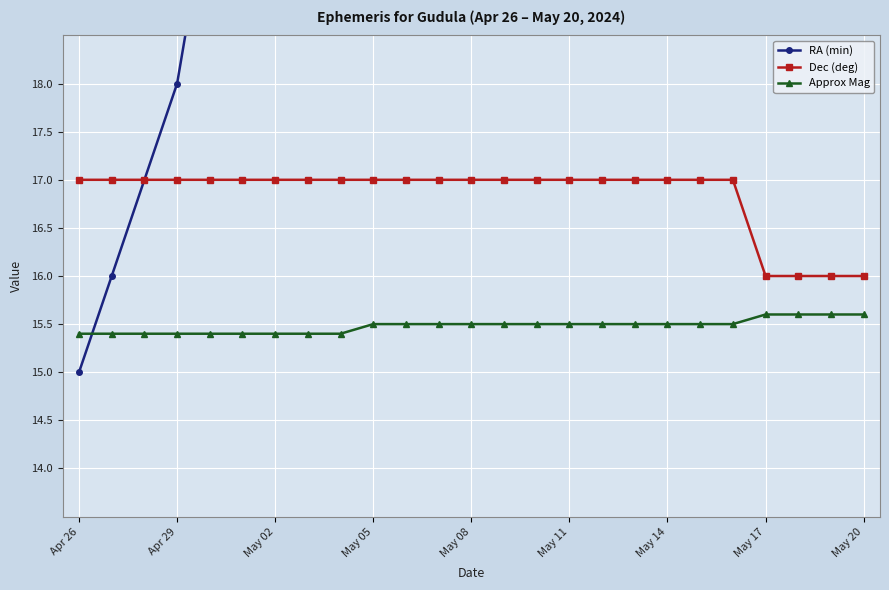

True or false: RA (min) and Dec (deg) intersect in this chart.

False